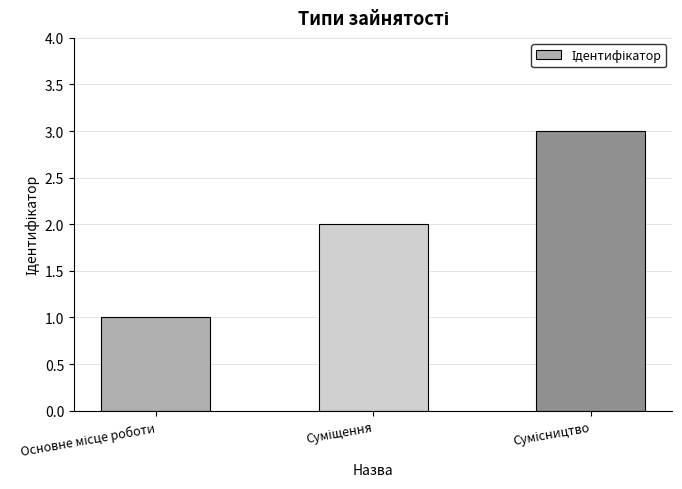

Reading left to right, list all the values displayed in this chart.

1	2	3